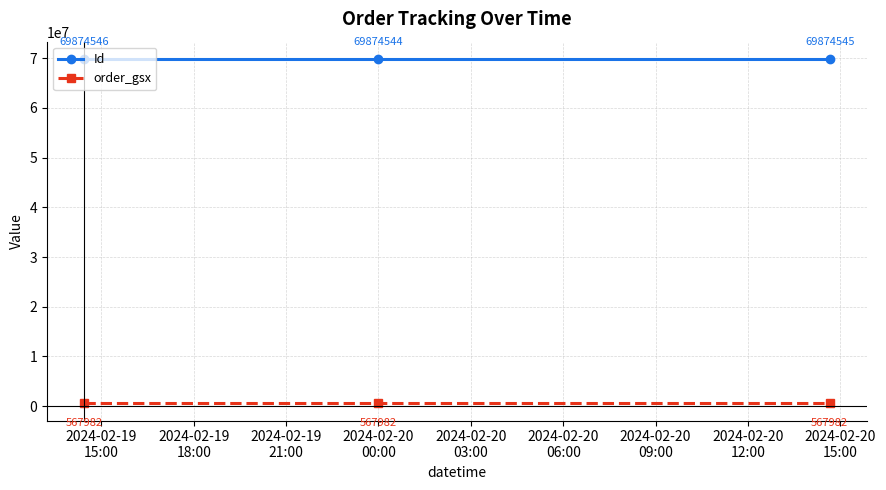

What is the minimum value for Id?

69874544